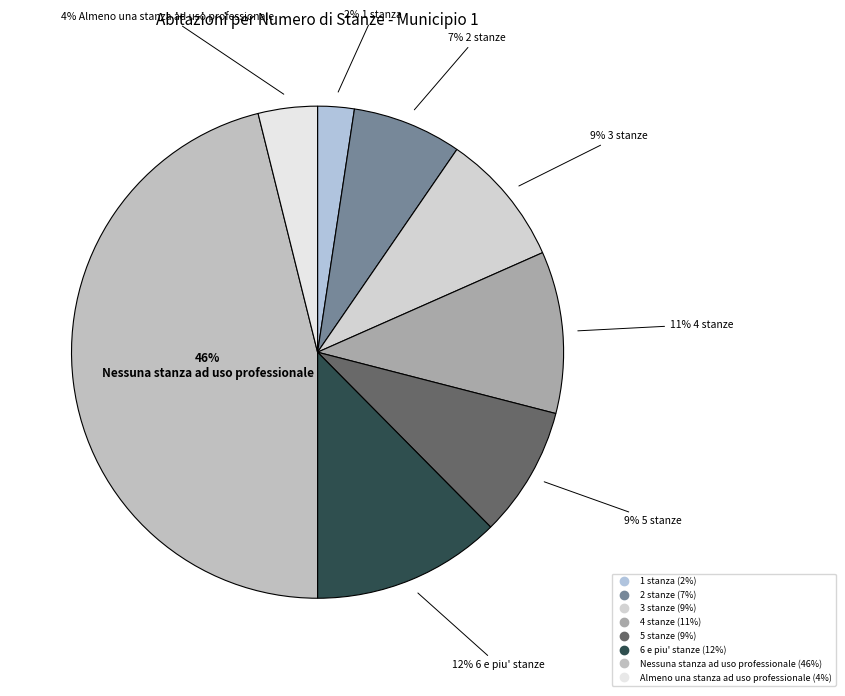

How many segments does this pie chart have?

8